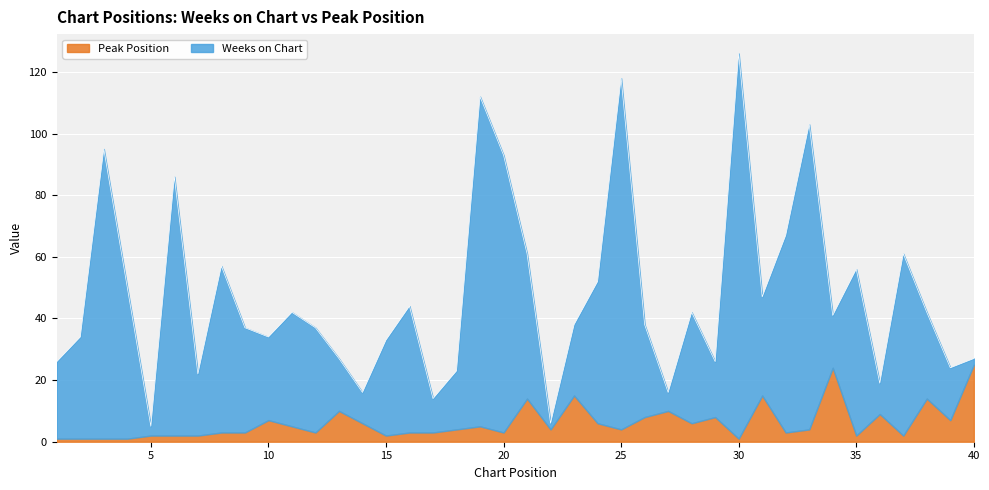

True or false: the data shows 97 at 32.

False